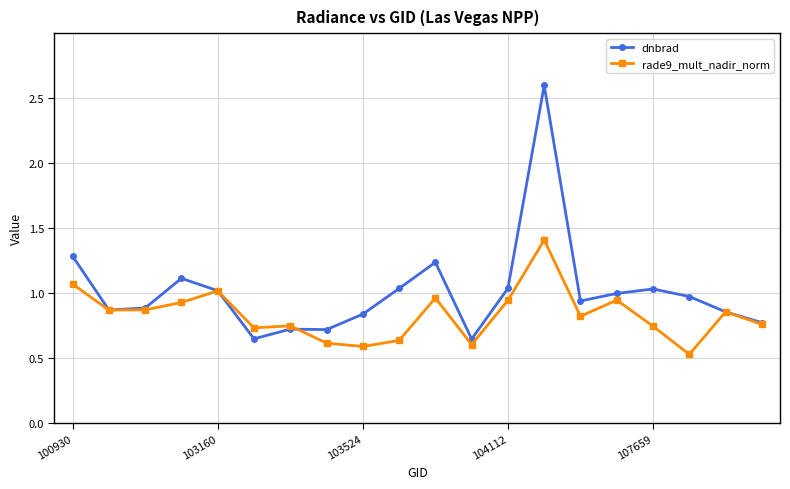

What is the maximum value shown in the chart?

2.6